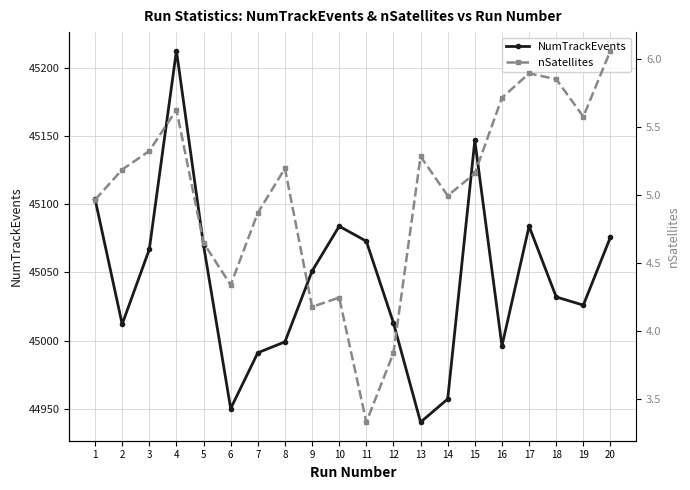

At how many categories does at least one series exceed 10613?

20